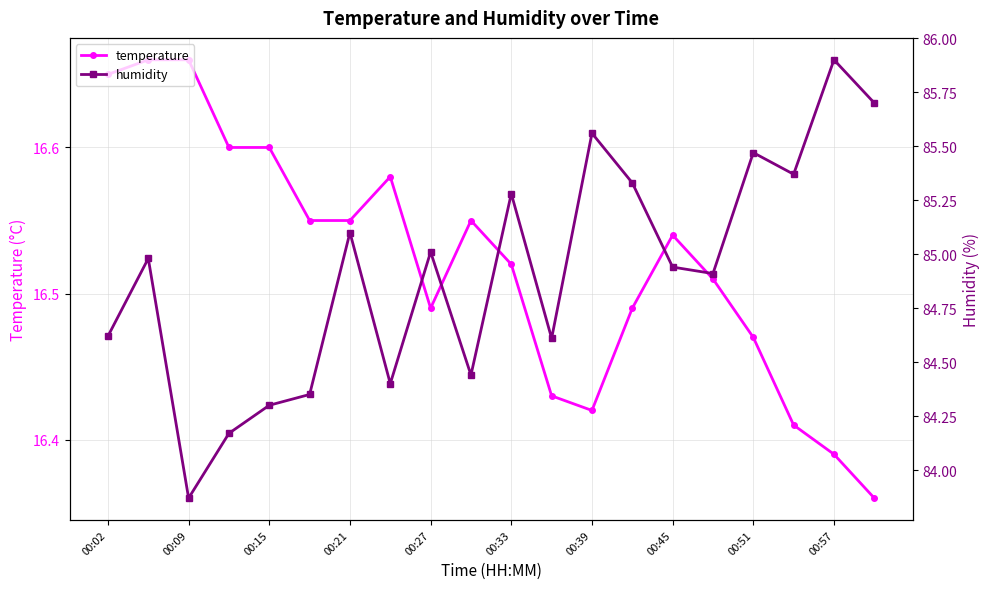

What is the difference between the maximum and second lowest values in the humidity series?

1.7